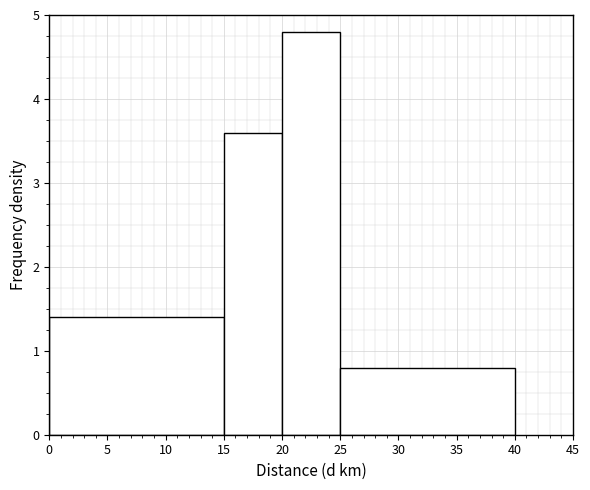

Which range on the x-axis has the tallest bar?

20 to 25